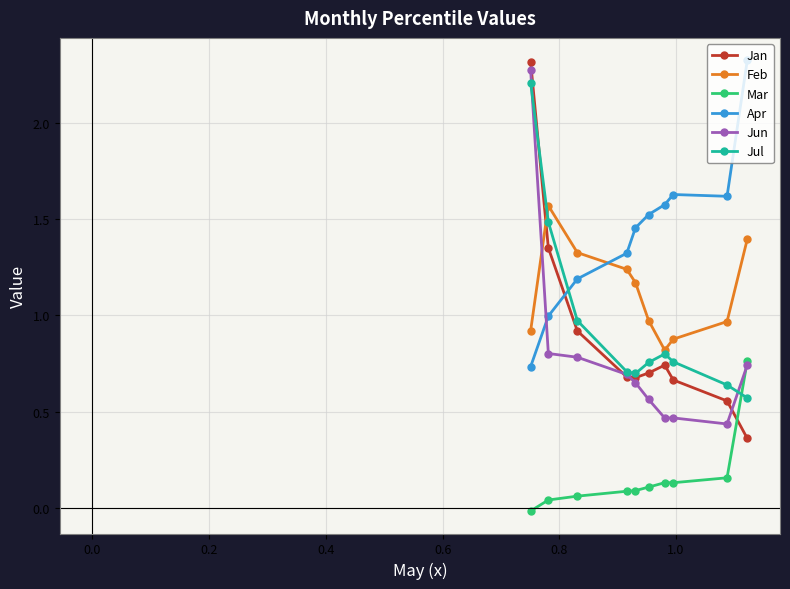

After their last crossing, which series has the higher values: Apr or Jun?

Apr